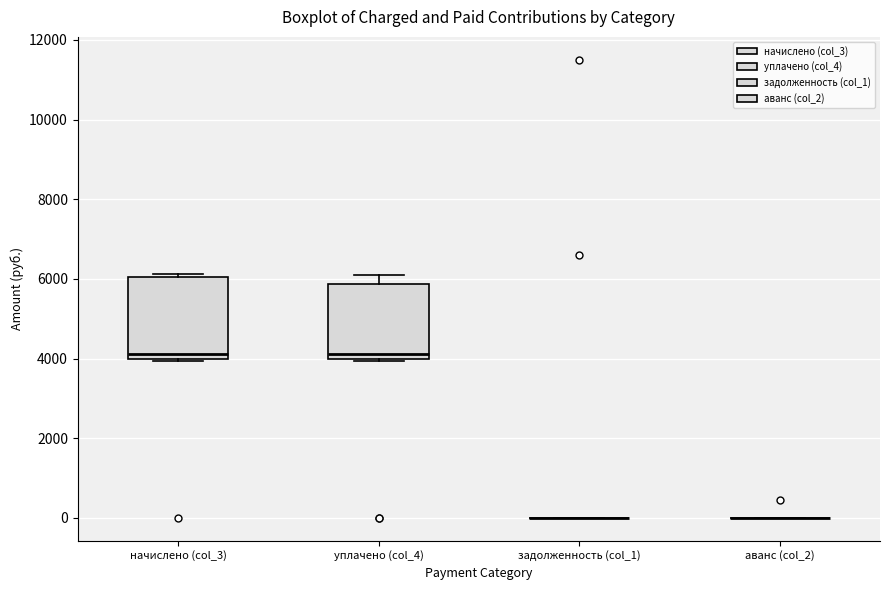

Reading left to right, transcribe this box plot: for each box, give where its median line is, the range the box spans, and where its two whiskers end, as read against the y-axis. The values are not printed on the chart, so give them approximately, as read against the axis.

начислено (col_3): median 4200, box 4000 to 6000, whiskers 4000 to 6200
уплачено (col_4): median 4200, box 4000 to 5800, whiskers 4000 to 6000
задолженность (col_1): box collapsed to a line at 0, whiskers 0 to 0
аванс (col_2): box collapsed to a line at 0, whiskers 0 to 0